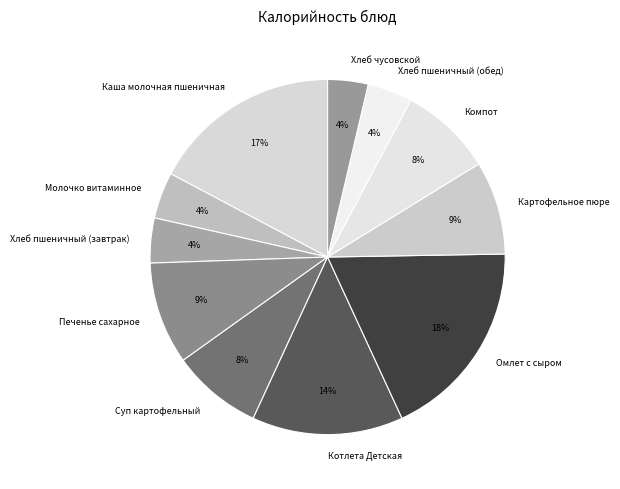

Is Хлеб чусовской the majority of the pie?

No